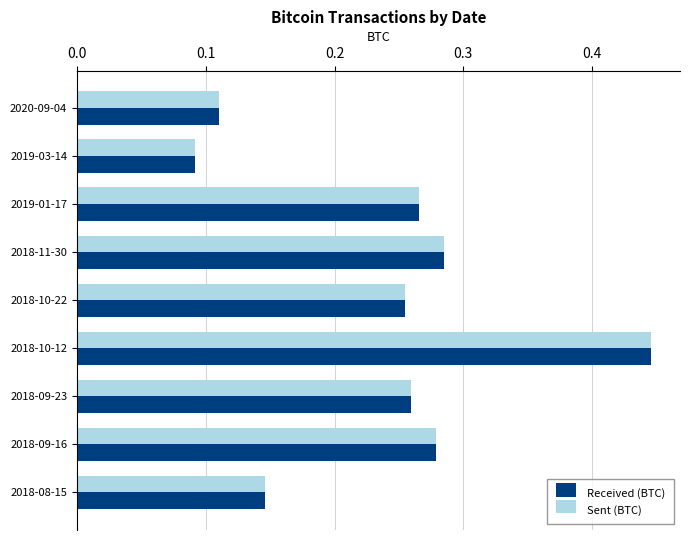

At how many categories does at least one series exceed 0?

9